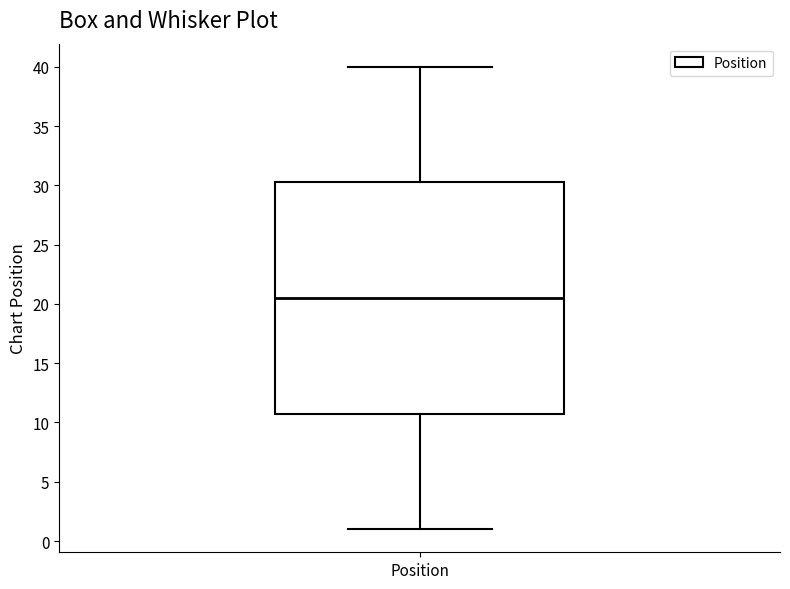

Where is the lower edge of the box for Position on the y-axis? The values are not printed on the chart, so give them approximately, as read against the axis.

11.0